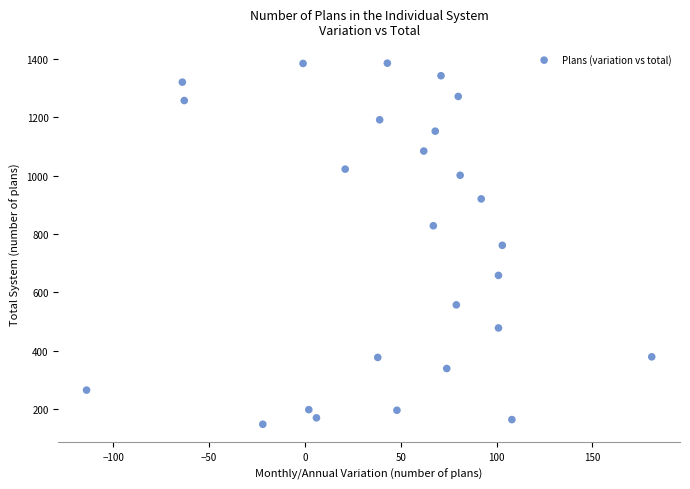

What is the range of Y values (max minus min)?

1237